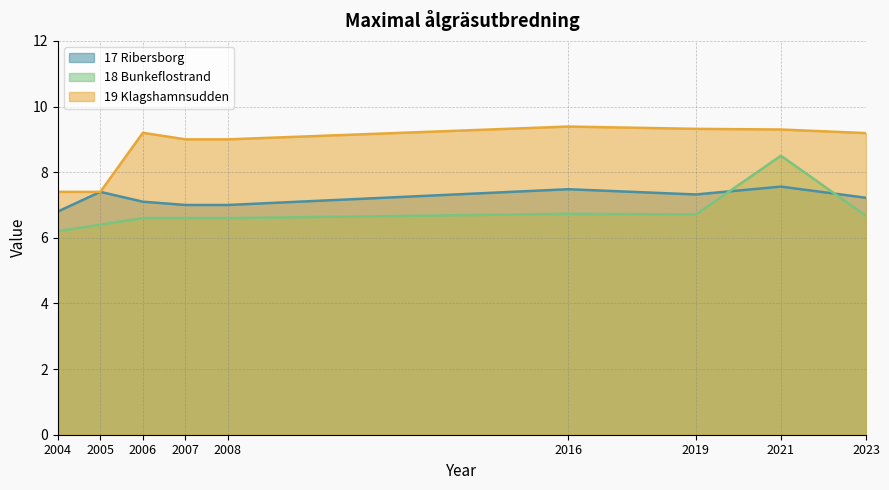

What is the difference between the highest and lowest values at 2004?

1.2